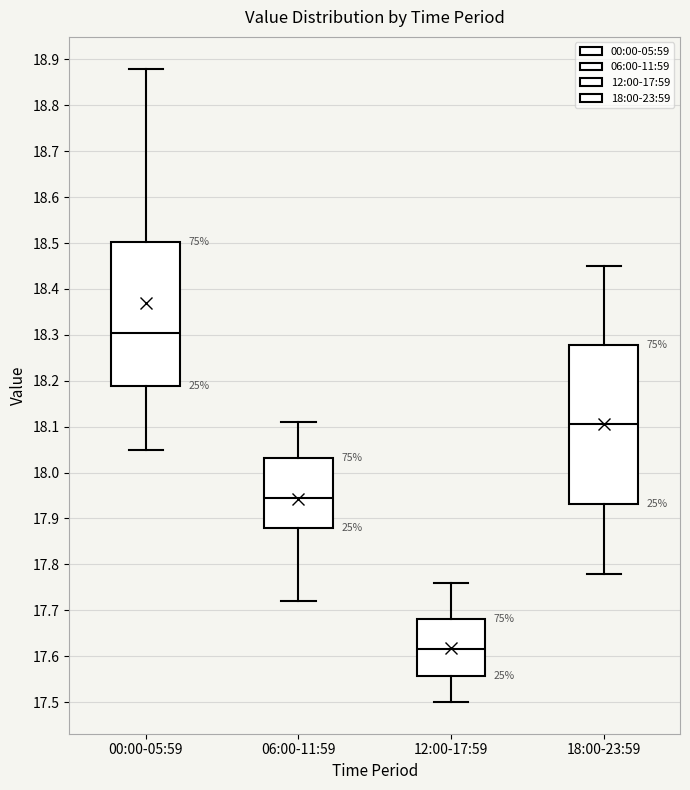

Which box is the tallest, from its lower edge to its upper edge?

18:00-23:59